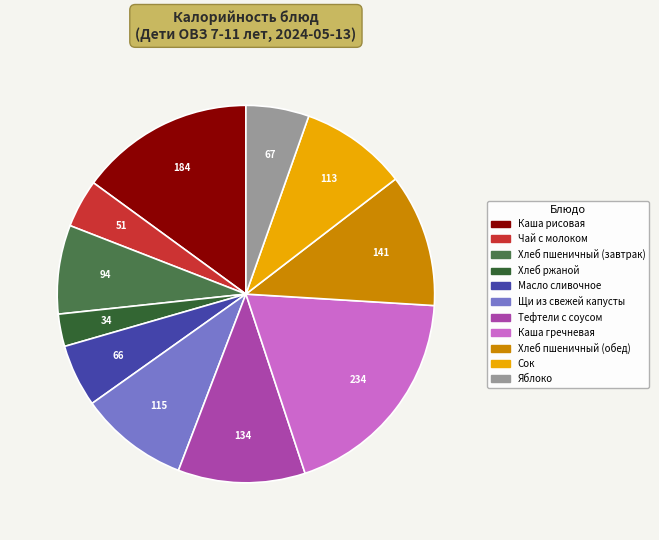

Which slice is the smallest?

Хлеб ржаной